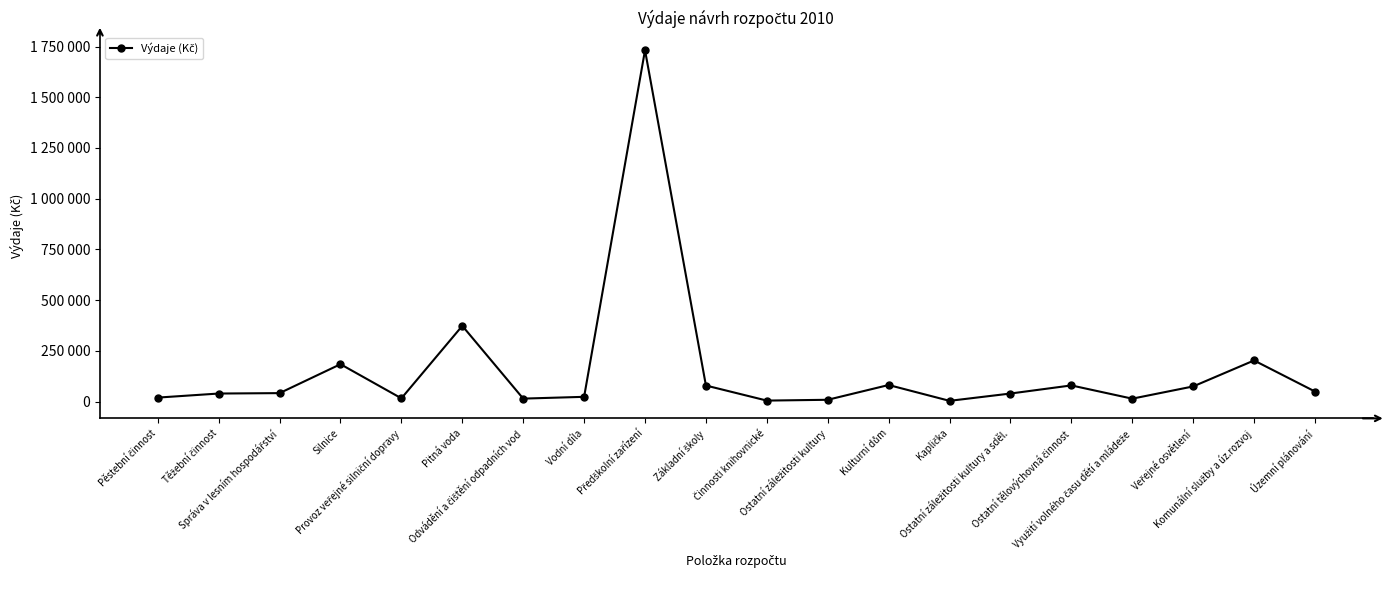

What is the label of the 7th point from the left?

Odvádění a čištění odpadních vod